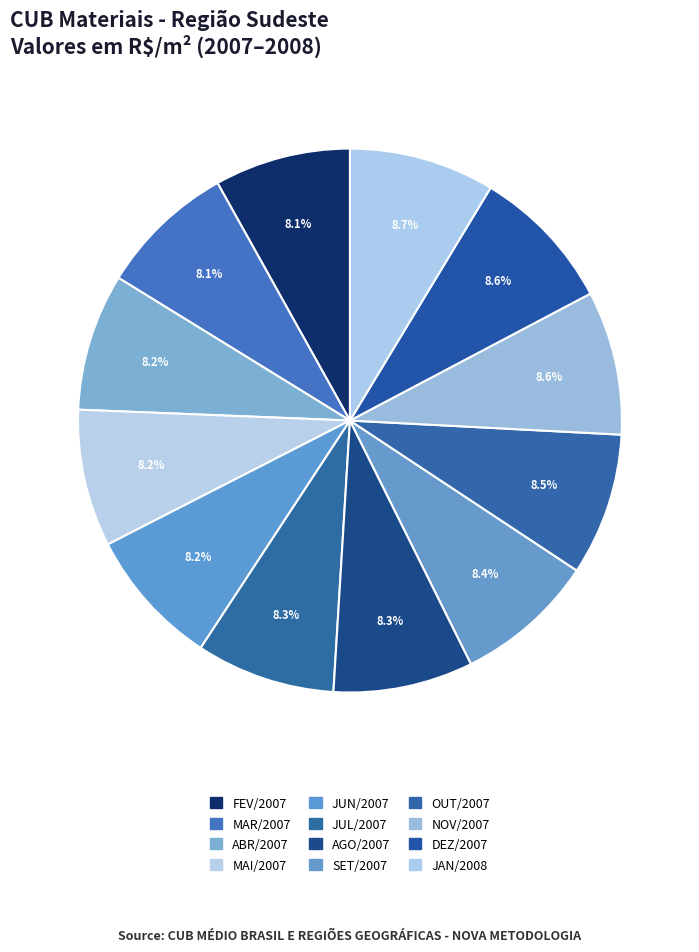

Is there any slice that represents more than half of the pie?

No